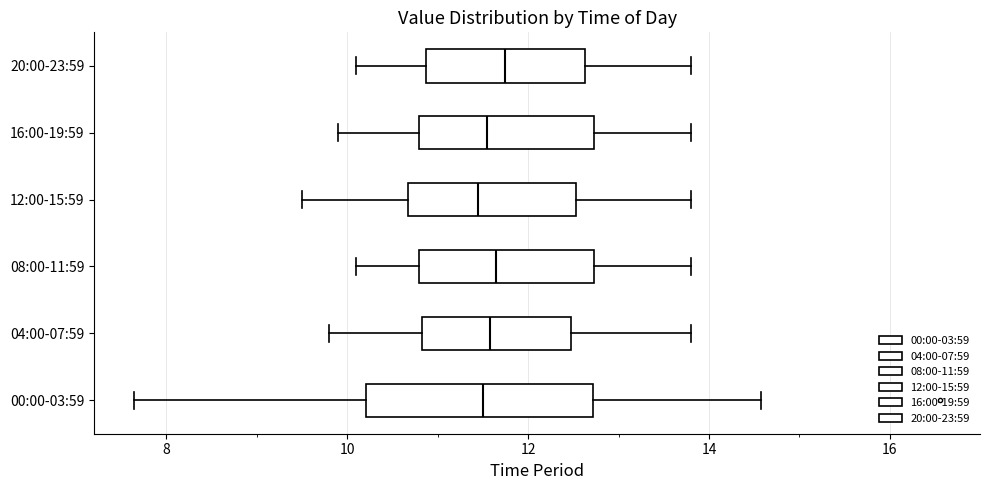

Reading bottom to top, transcribe this box plot: for each box, give where its median line is, the range the box spans, and where its two whiskers end, as read against the x-axis. The values are not printed on the chart, so give them approximately, as read against the axis.

00:00-03:59: median 11.6, box 10.2 to 12.8, whiskers 7.6 to 14.6
04:00-07:59: median 11.6, box 10.8 to 12.4, whiskers 9.8 to 13.8
08:00-11:59: median 11.6, box 10.8 to 12.8, whiskers 10.2 to 13.8
12:00-15:59: median 11.4, box 10.6 to 12.6, whiskers 9.6 to 13.8
16:00-19:59: median 11.6, box 10.8 to 12.8, whiskers 10.0 to 13.8
20:00-23:59: median 11.8, box 10.8 to 12.6, whiskers 10.2 to 13.8